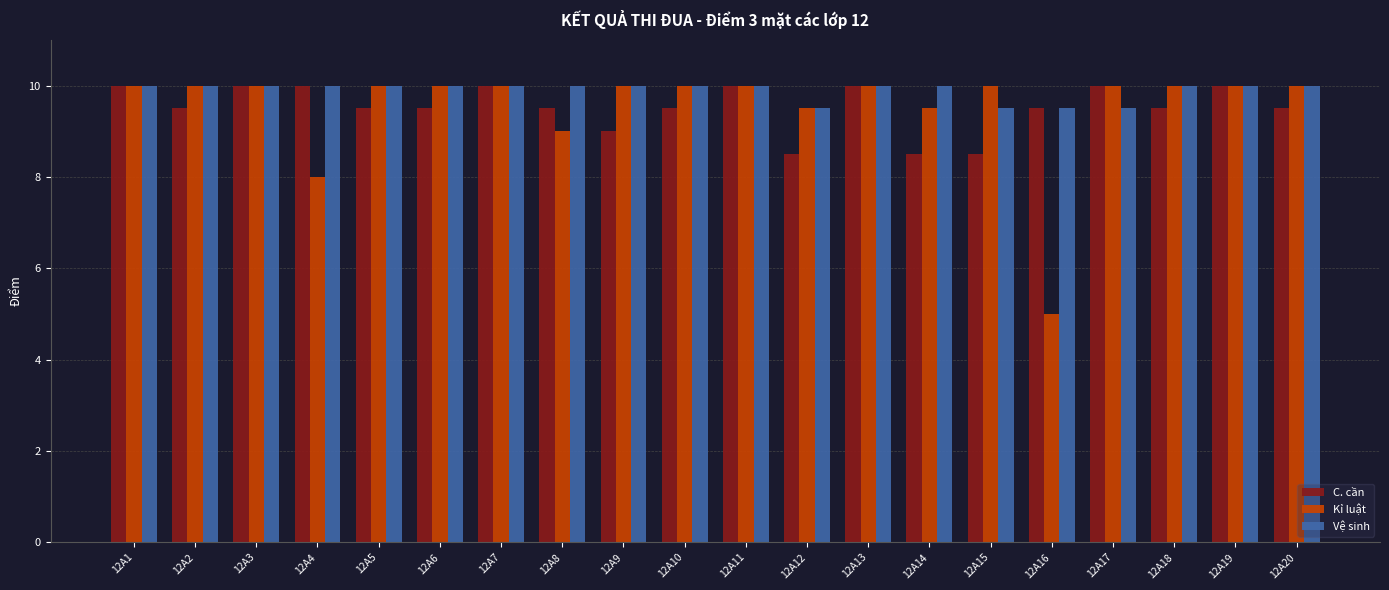

At which label does C. cần first exceed 9?

12A1